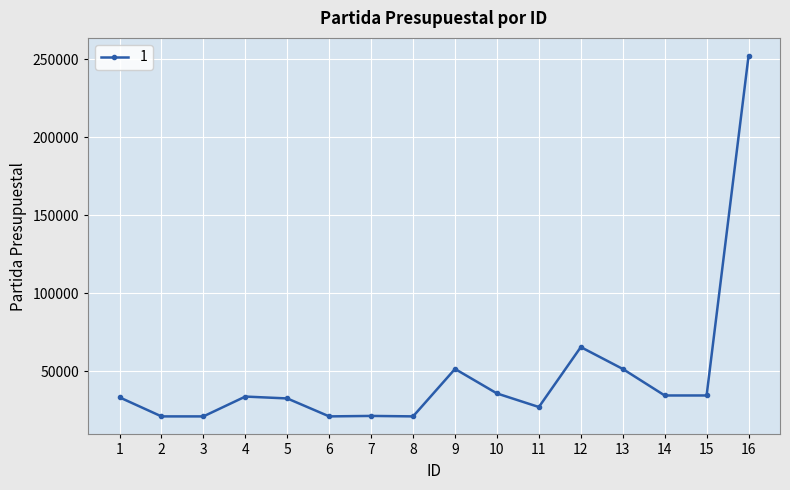

True or false: the data shows 21101 at 2.

True